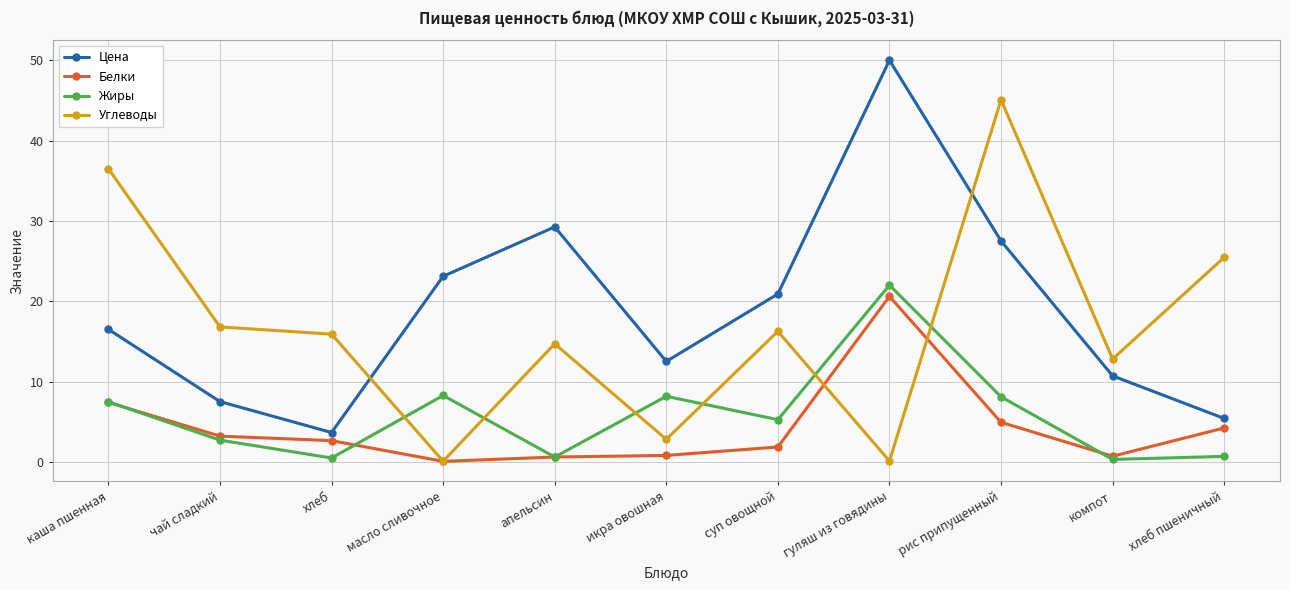

At which label does Белки first exceed 2?

каша пшенная